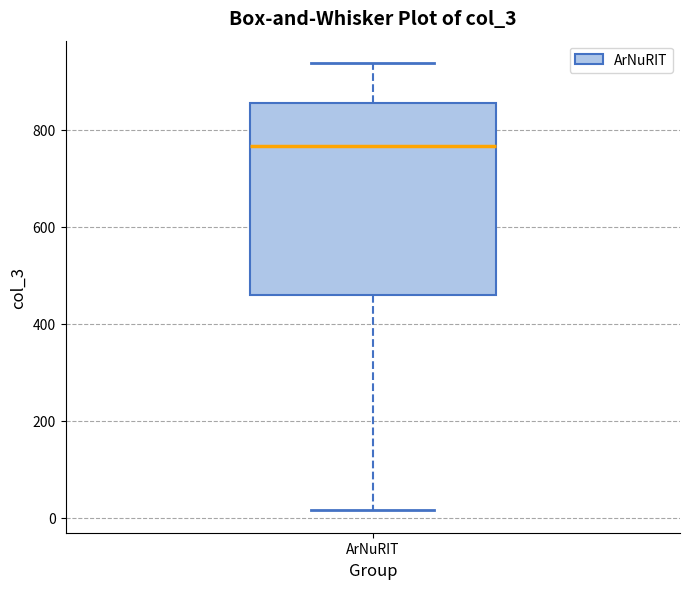

Transcribe this box plot: give where the median line is, the range the box spans, and where the two whiskers end, as read against the y-axis. The values are not printed on the chart, so give them approximately, as read against the axis.

median 760, box 460 to 860, whiskers 20 to 940